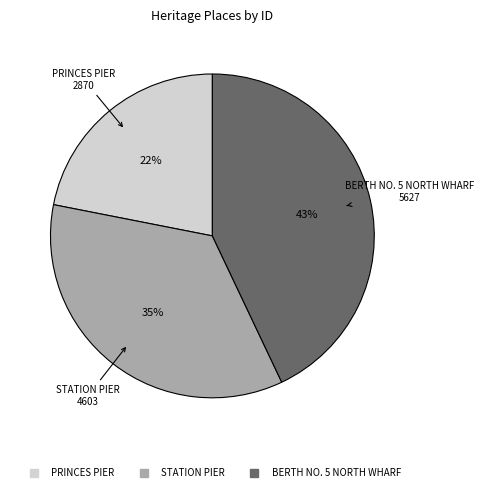

What is the largest slice in the pie chart?

BERTH NO. 5 NORTH WHARF